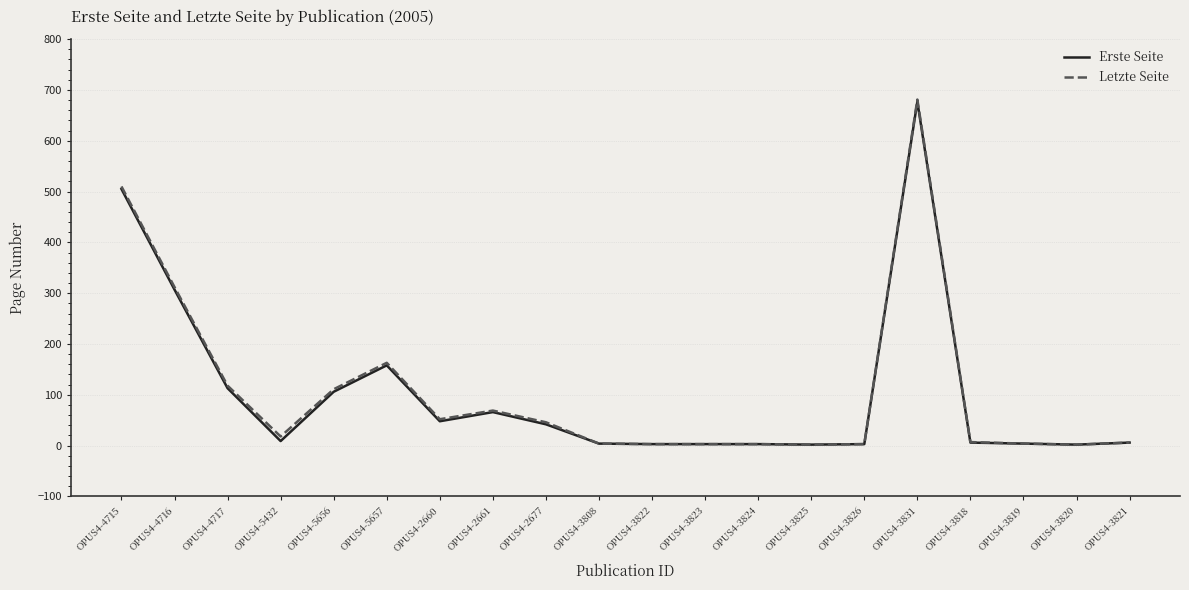

At which label is Letzte Seite closest to 341?

OPUS4-4716